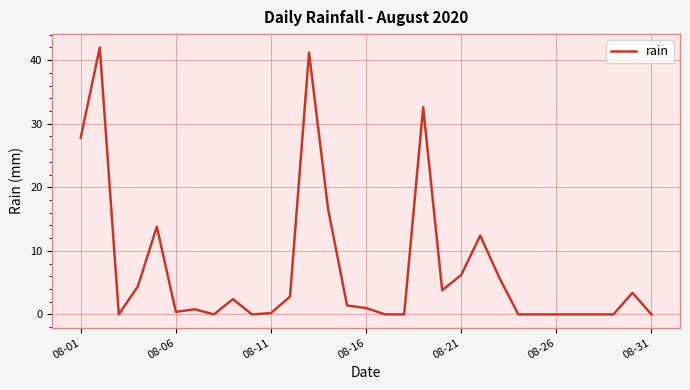

What is the maximum value shown in the chart?

42.0